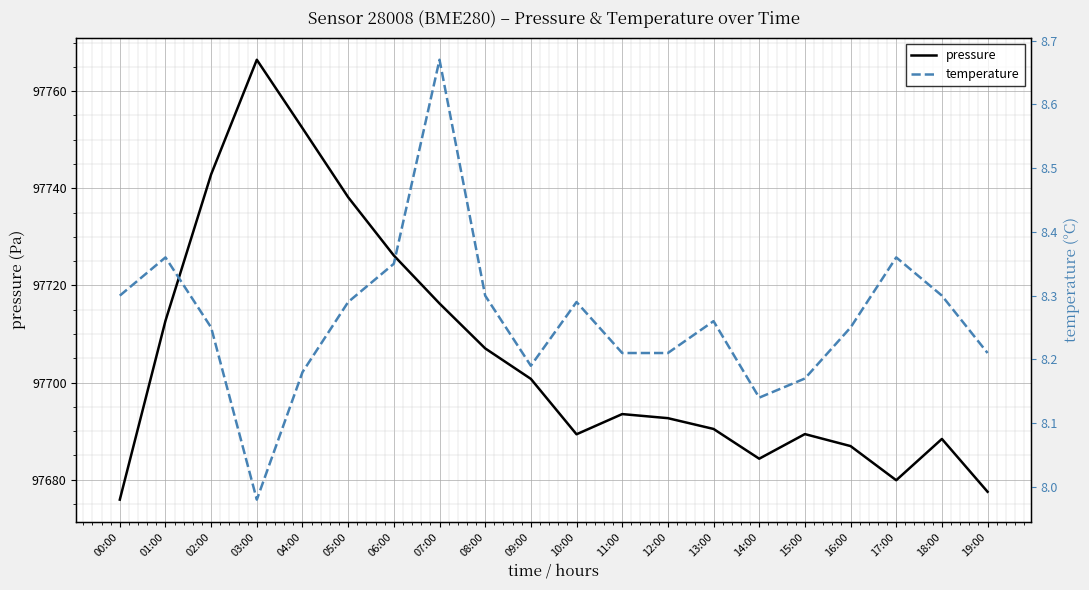

Is this an area chart (filled region under the line)?

No